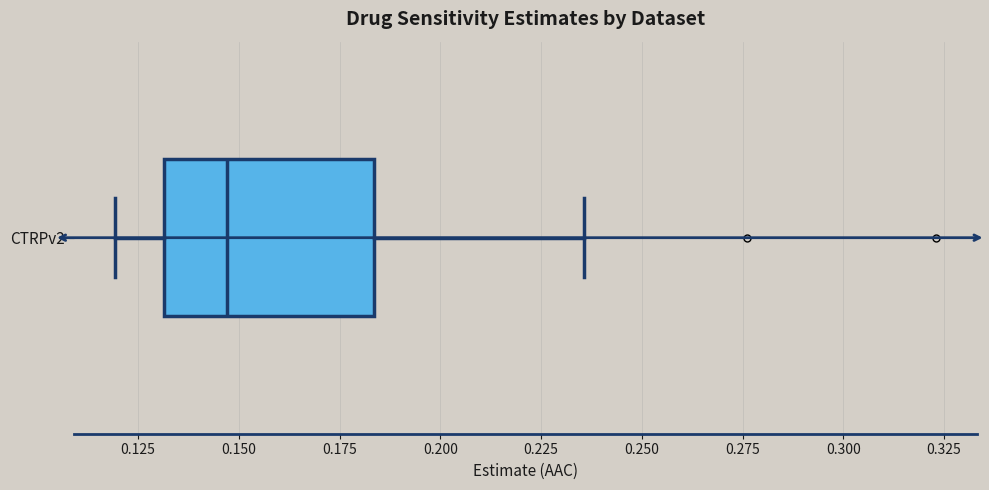

Where does the median line of the box for CTRPv2 sit on the x-axis? The values are not printed on the chart, so give them approximately, as read against the axis.

0.145